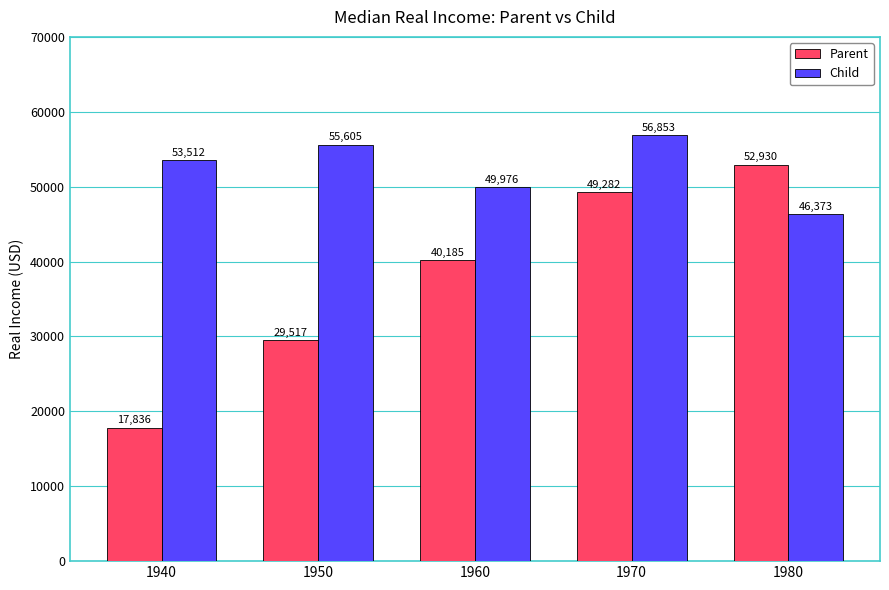

Reading left to right, list all the values displayed in this chart.

Parent: 17836	29517	40185	49282	52930
Child: 53512	55605	49976	56853	46373